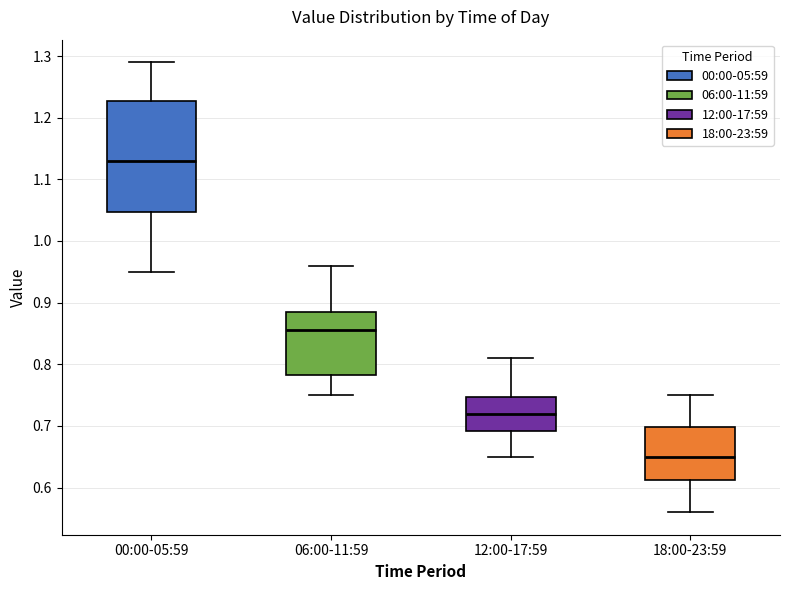

Which box is the tallest, from its lower edge to its upper edge?

00:00-05:59